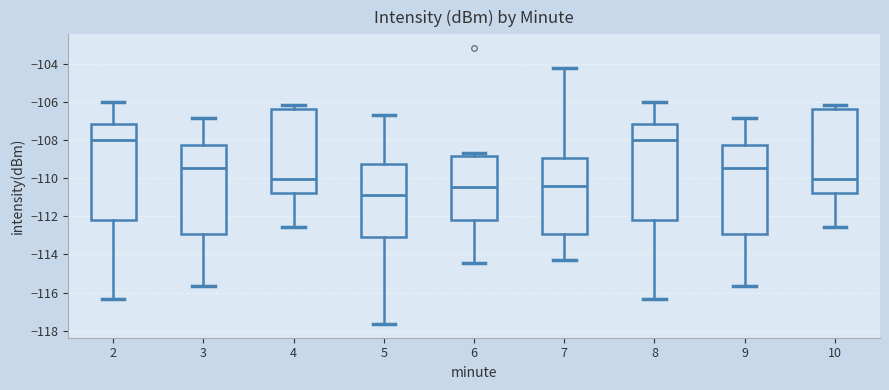

Reading left to right, read every box against the y-axis: the position of its median line, the range the box covers, and the ends of its whiskers. The values are not printed on the chart, so give them approximately, as read against the axis.

2: median -108.0, box -112.2 to -107.2, whiskers -116.4 to -106.0
3: median -109.4, box -113.0 to -108.2, whiskers -115.6 to -106.8
4: median -110.0, box -110.8 to -106.4, whiskers -112.6 to -106.2
5: median -110.8, box -113.0 to -109.2, whiskers -117.6 to -106.6
6: median -110.4, box -112.2 to -108.8, whiskers -114.4 to -108.6
7: median -110.4, box -113.0 to -109.0, whiskers -114.4 to -104.2
8: median -108.0, box -112.2 to -107.2, whiskers -116.4 to -106.0
9: median -109.4, box -113.0 to -108.2, whiskers -115.6 to -106.8
10: median -110.0, box -110.8 to -106.4, whiskers -112.6 to -106.2